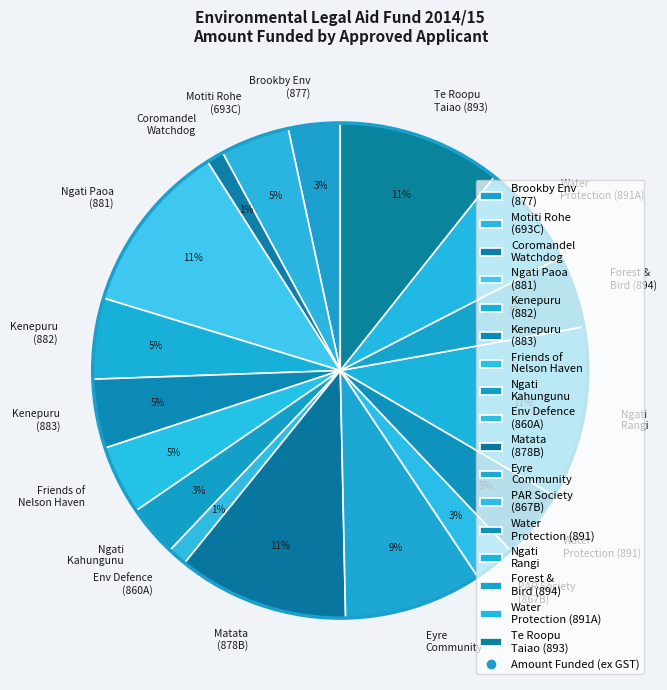

Between Kenepuru (882) and Matata (878B), which is larger?

Matata (878B)